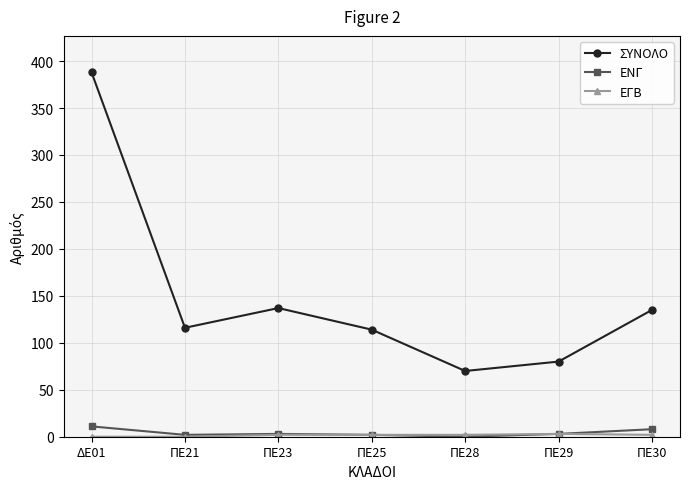

At which label does ΕΝΓ first exceed 3?

ΔΕ01